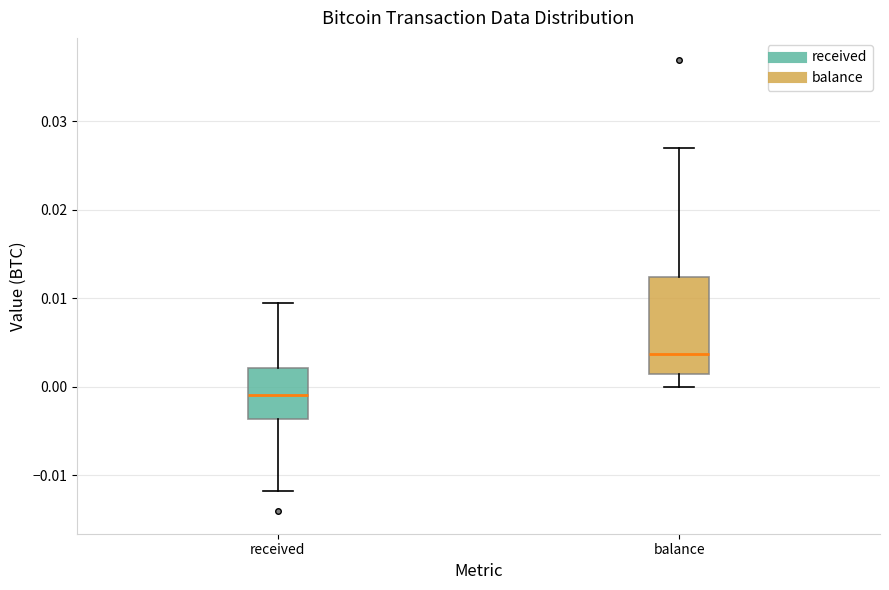

Reading left to right, transcribe this box plot: for each box, give where its median line is, the range the box spans, and where its two whiskers end, as read against the y-axis. The values are not printed on the chart, so give them approximately, as read against the axis.

received: median -0.001, box -0.004 to 0.002, whiskers -0.012 to 0.010
balance: median 0.004, box 0.001 to 0.012, whiskers 0.000 to 0.027